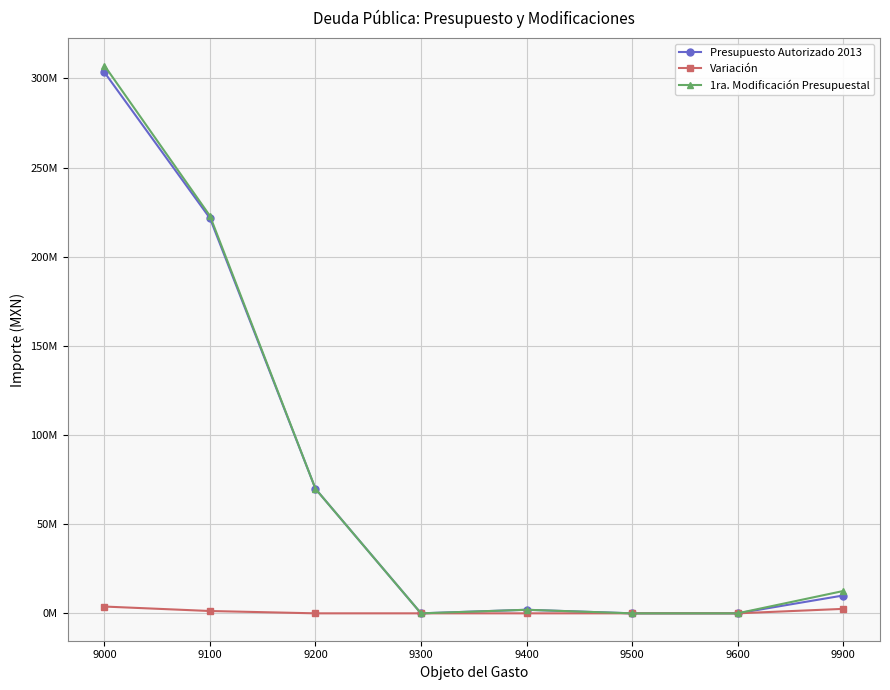

What are all the series names shown in the legend?

Presupuesto Autorizado 2013, Variación, 1ra. Modificación Presupuestal